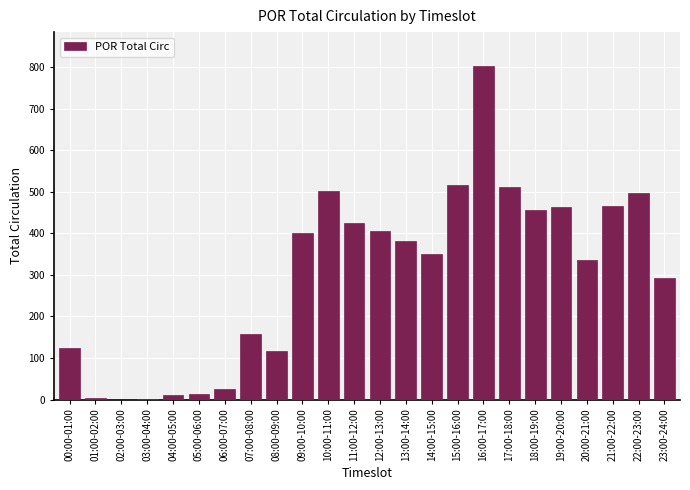

Between 20:00-21:00 and 08:00-09:00, which is larger?

20:00-21:00